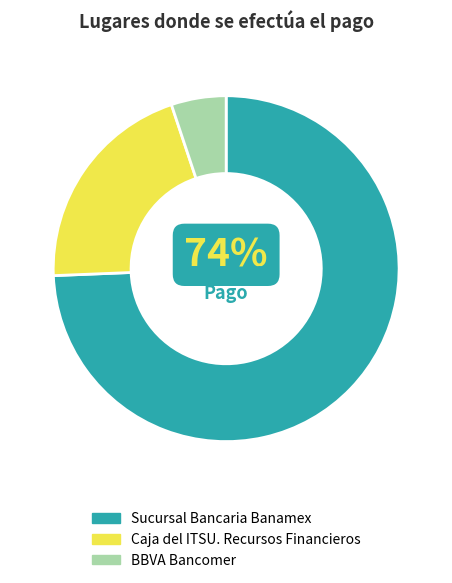

Between BBVA Bancomer and Sucursal Bancaria Banamex, which is larger?

Sucursal Bancaria Banamex